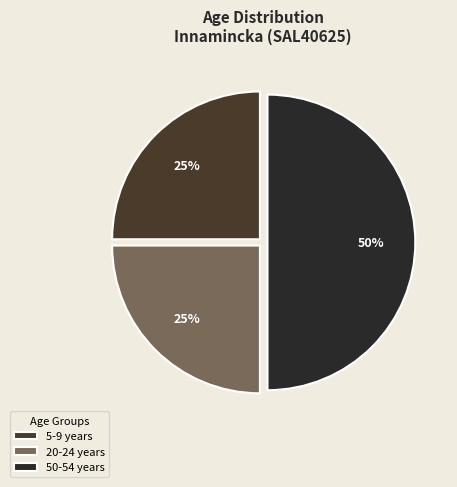

How many slices are in this pie chart?

3